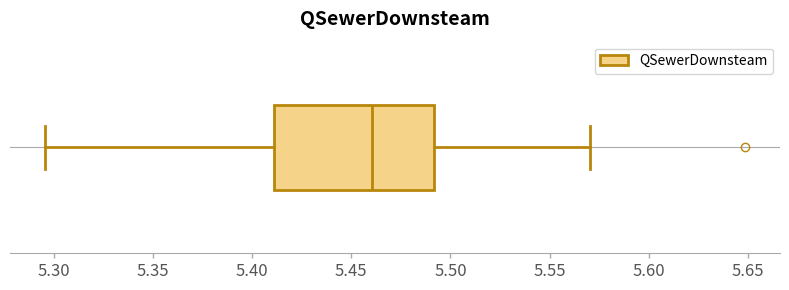

Read this box plot against the x-axis: the position of the median line, the range covered by the box, and the ends of both whiskers. The values are not printed on the chart, so give them approximately, as read against the axis.

median 5.460, box 5.410 to 5.490, whiskers 5.295 to 5.570